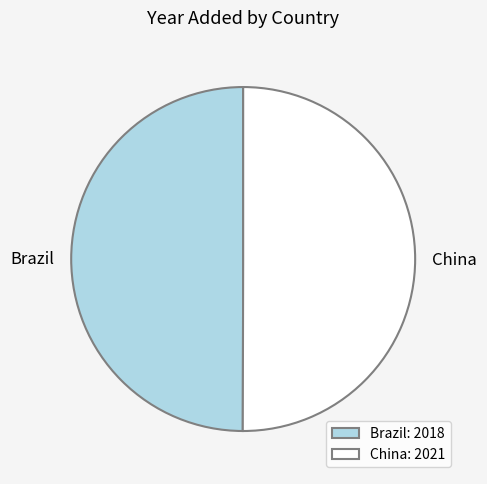

What is the ratio of the value at China to the value at Brazil?

1.0